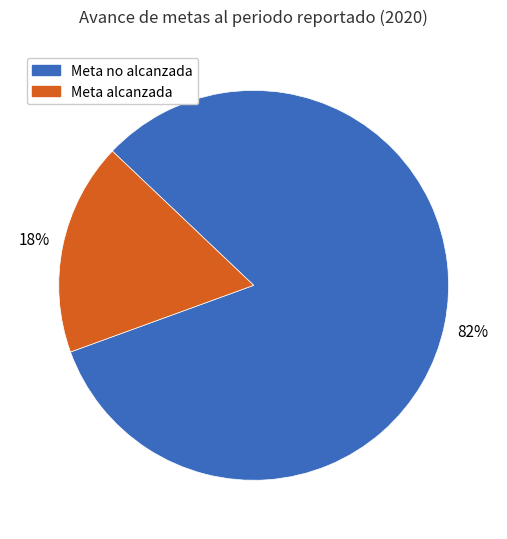

To the nearest percent, what is the average slice percentage?

50%